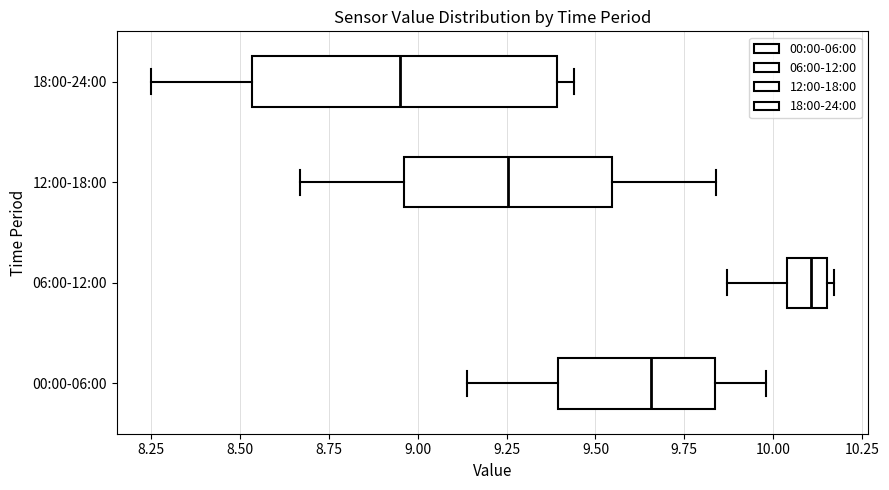

Which box's median line is the furthest to the right?

06:00-12:00